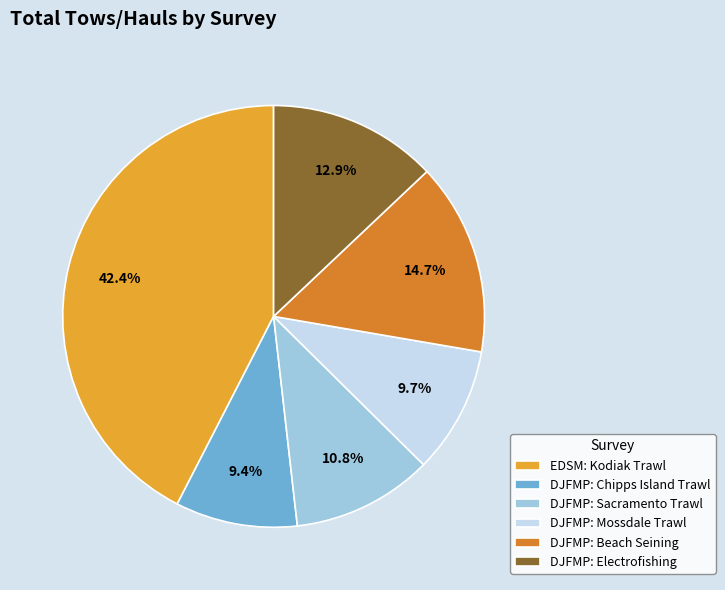

To the nearest percent, what is the difference between the largest and smallest slice percentages?

33%